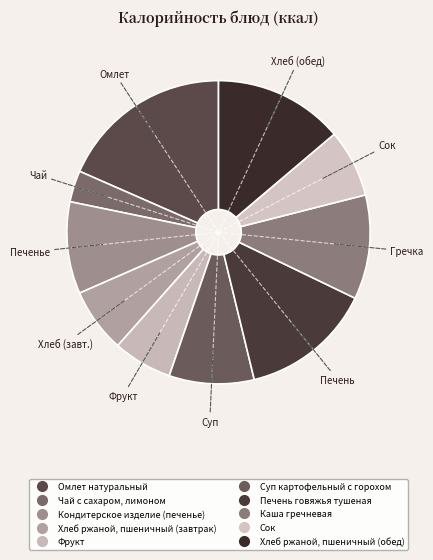

What percentage is the Каша гречневая slice, to the nearest percent?

11%